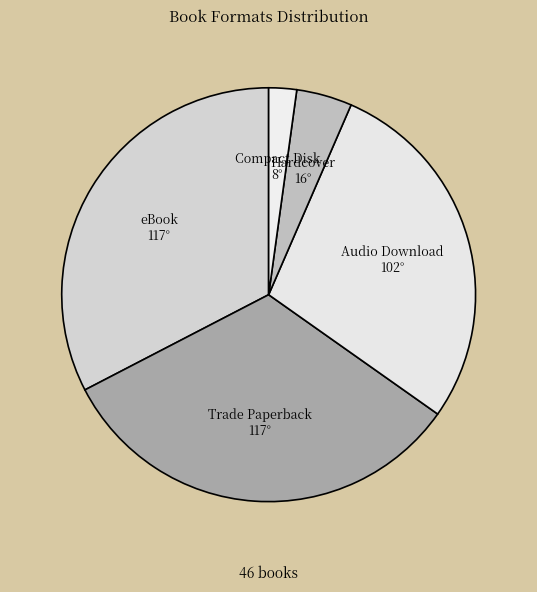

Is Hardcover the majority of the pie?

No